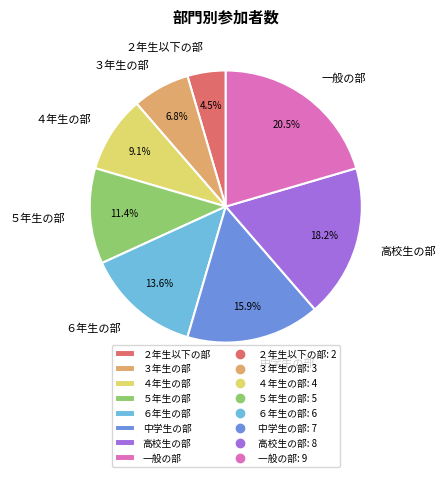

To the nearest percent, what portion does ５年生の部 represent?

11%